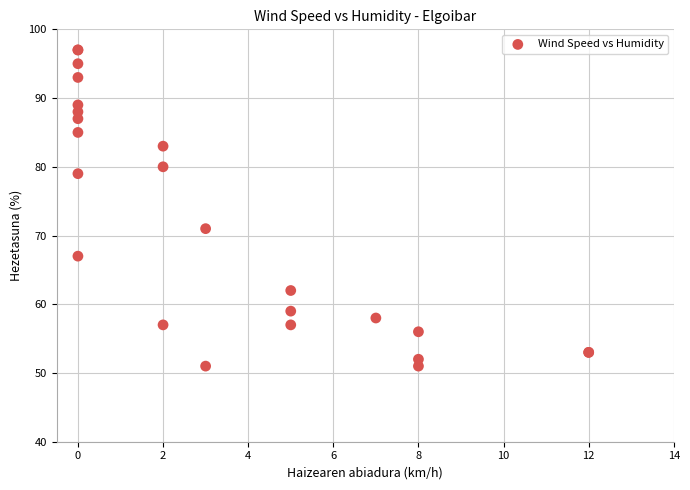

What Y value in the scatter plot is closest to 74?

71